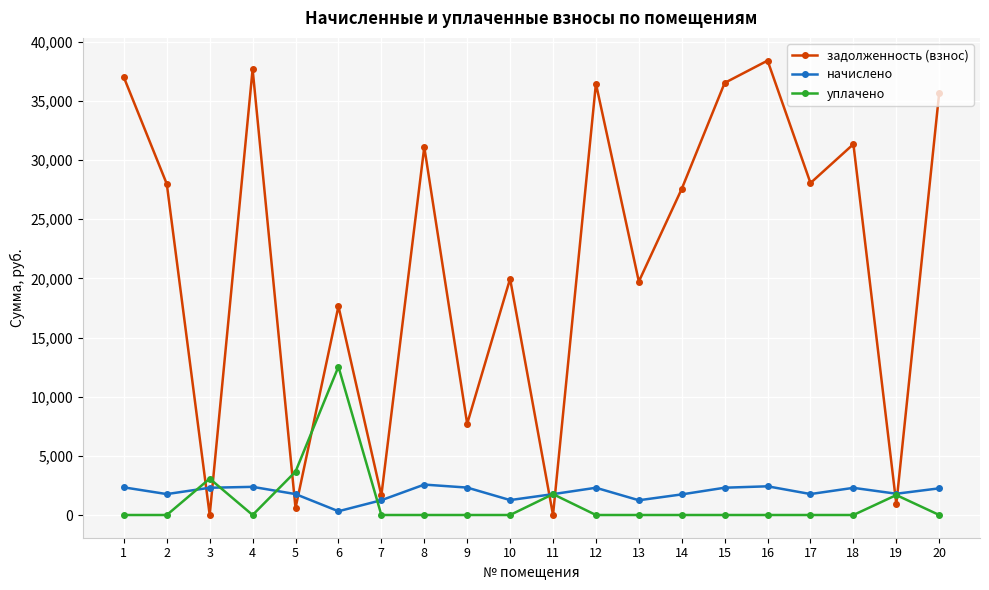

What is the sum of all начислено values?

38171.5